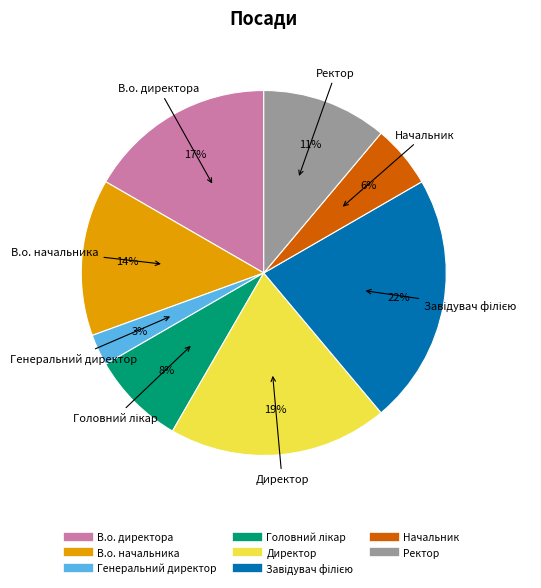

Does Начальник account for over 50% of the chart?

No